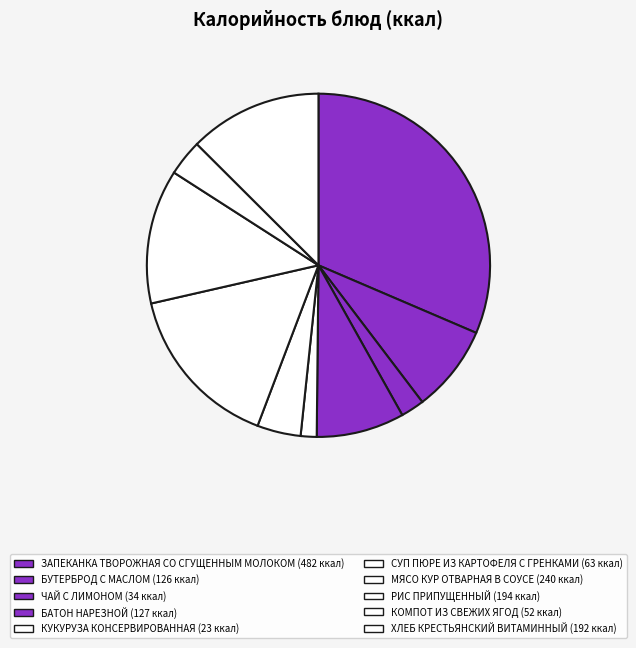

Does any single category account for the majority?

No